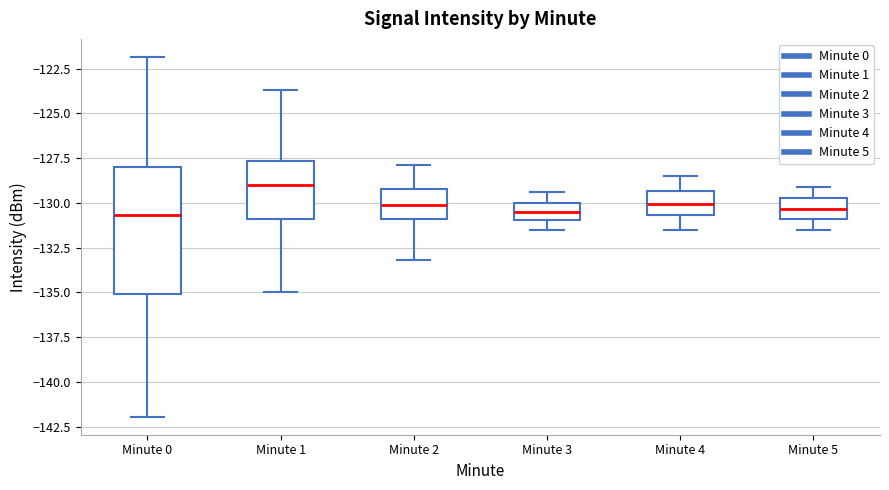

Comparing the boxes themselves (not the whiskers), which one is the tallest?

Minute 0